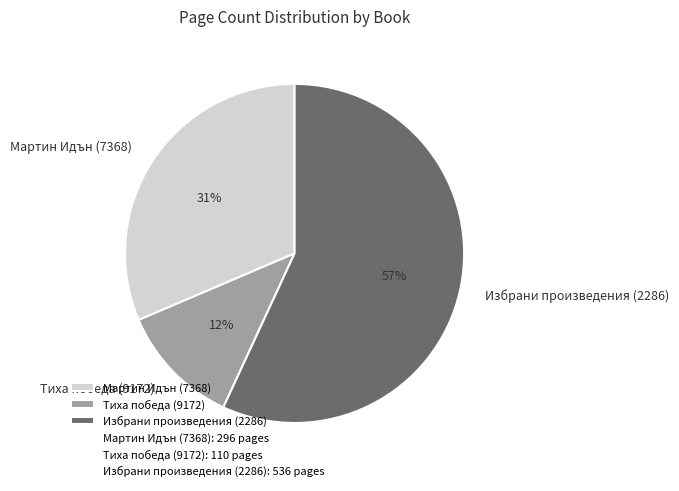

To the nearest percent, what is the difference between the largest and smallest slice percentages?

45%